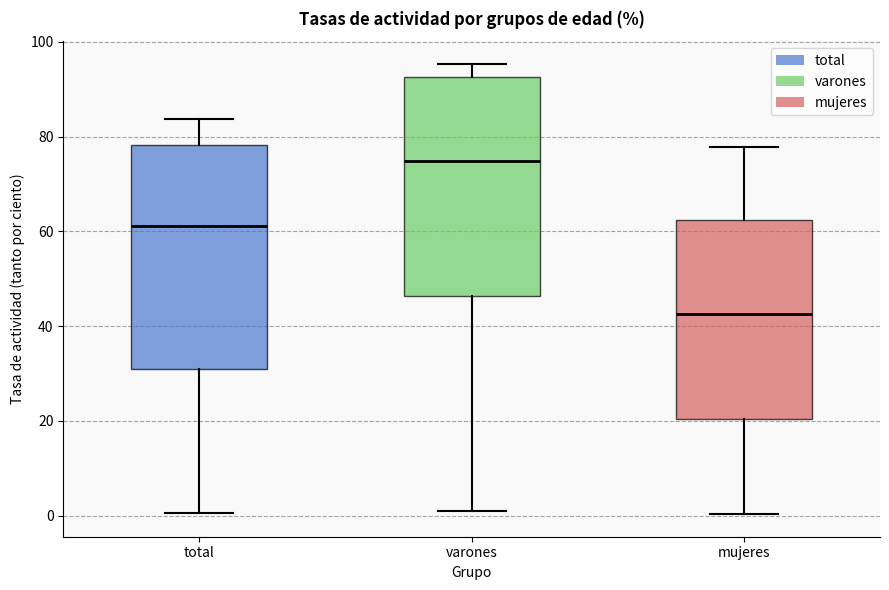

Where does the upper whisker of the box for mujeres end on the y-axis? The values are not printed on the chart, so give them approximately, as read against the axis.

78